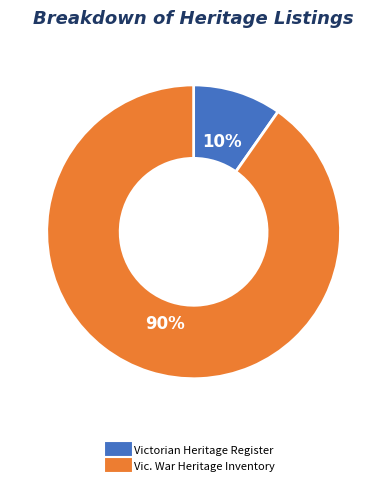

Does any single category account for the majority?

Yes